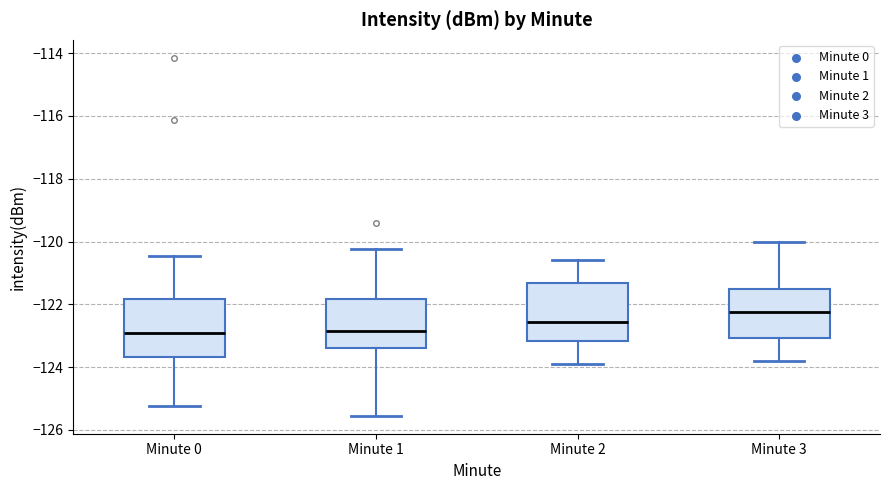

Reading left to right, transcribe this box plot: for each box, give where its median line is, the range the box spans, and where its two whiskers end, as read against the y-axis. The values are not printed on the chart, so give them approximately, as read against the axis.

Minute 0: median -123.0, box -123.6 to -121.8, whiskers -125.2 to -120.4
Minute 1: median -122.8, box -123.4 to -121.8, whiskers -125.6 to -120.2
Minute 2: median -122.6, box -123.2 to -121.4, whiskers -123.8 to -120.6
Minute 3: median -122.2, box -123.0 to -121.6, whiskers -123.8 to -120.0